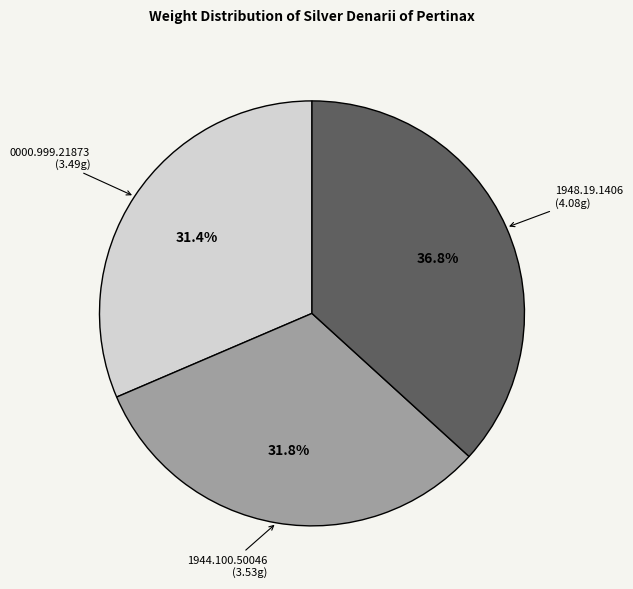

Between 1948.19.1406 and 1944.100.50046, which is larger?

1948.19.1406